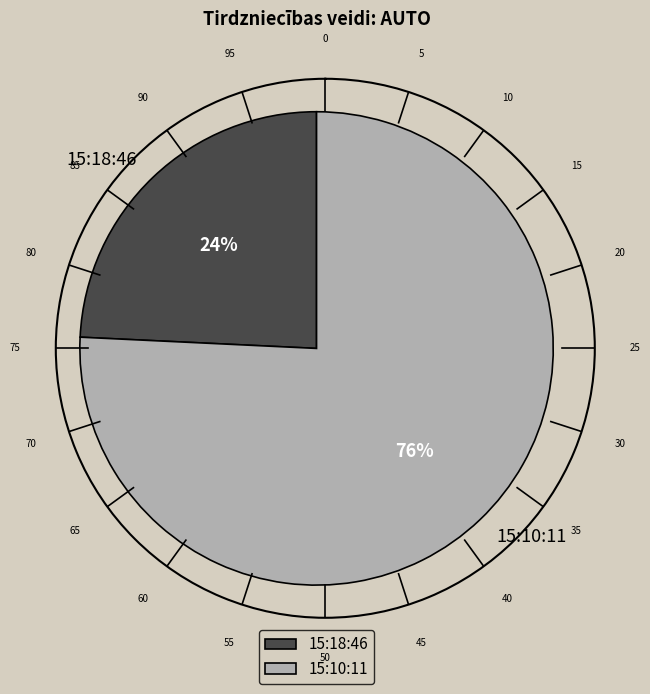

Which has a higher value, 15:10:11 or 15:18:46?

15:10:11